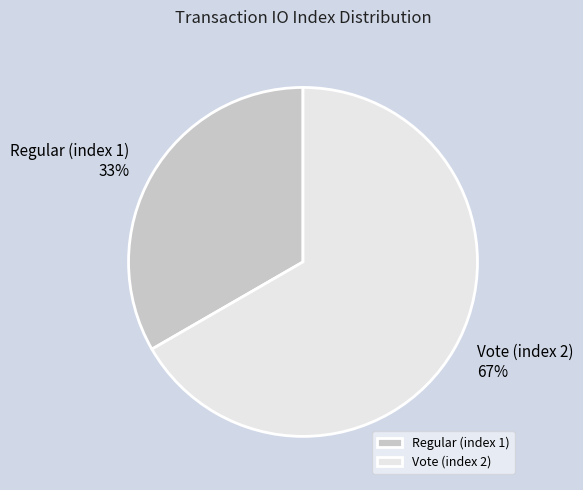

Which slice is the largest?

Vote (index 2)